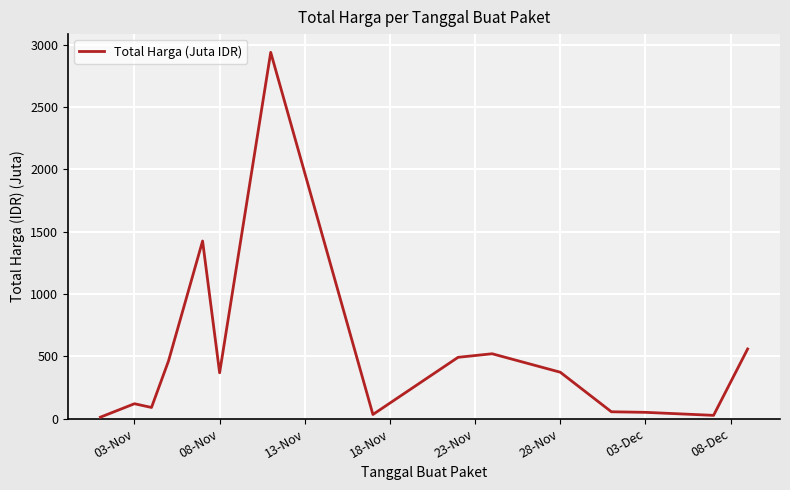

What is the maximum value shown in the chart?

2939.0